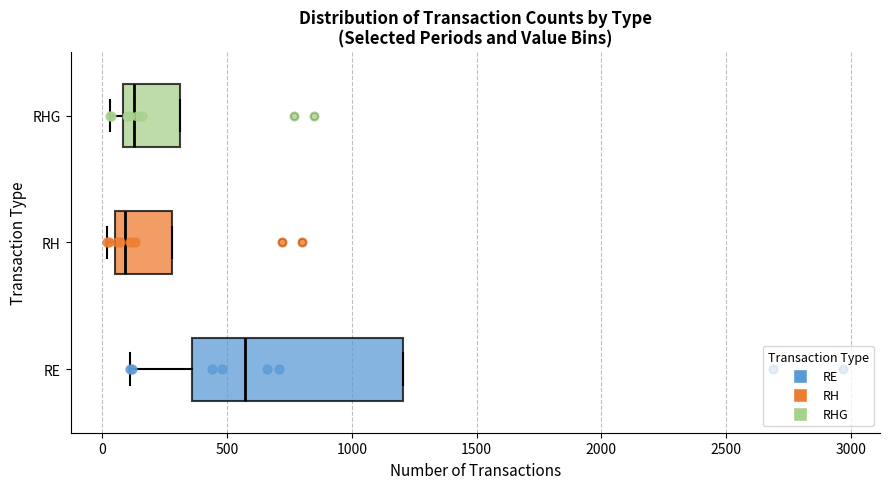

Comparing the boxes themselves (not the whiskers), which one is the widest?

RE